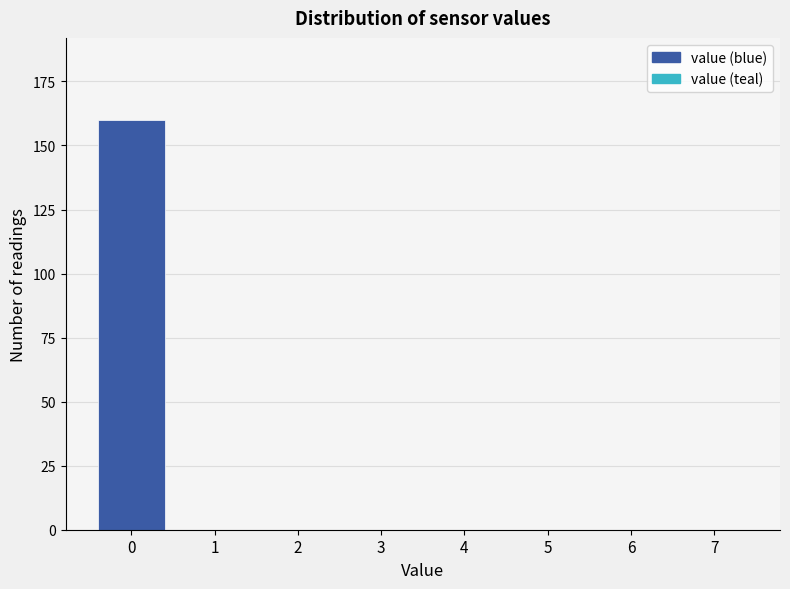

Reading left to right, extract all data points from this chart.

0=160	2=0	4=0	6=0